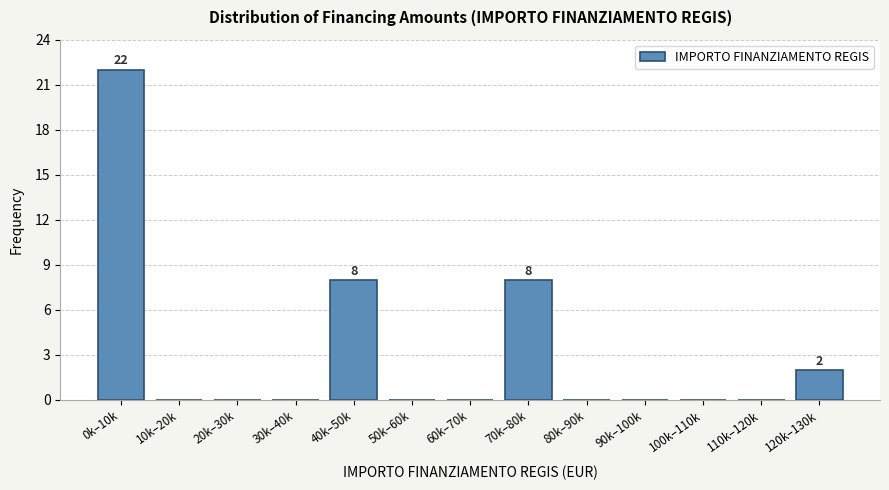

Reading left to right, what are all the values shown in this chart?

0k–10k=22	10k–20k=0	20k–30k=0	30k–40k=0	40k–50k=8	50k–60k=0	60k–70k=0	70k–80k=8	80k–90k=0	90k–100k=0	100k–110k=0	110k–120k=0	120k–130k=2